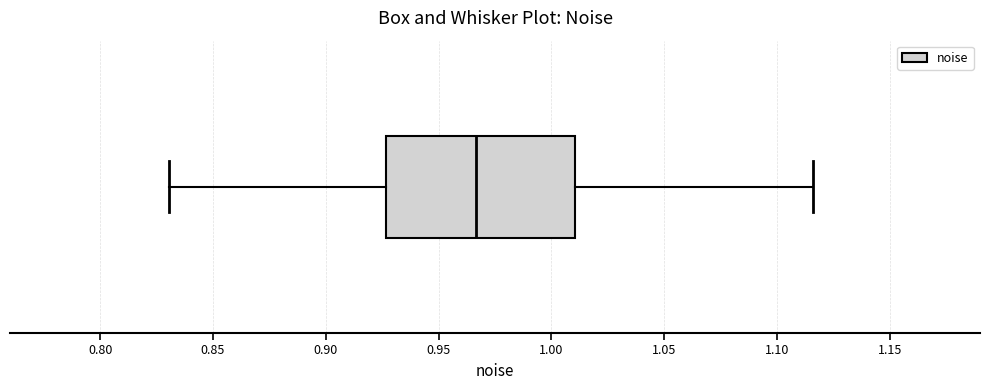

Transcribe this box plot: give where the median line is, the range the box spans, and where the two whiskers end, as read against the x-axis. The values are not printed on the chart, so give them approximately, as read against the axis.

median 0.965, box 0.925 to 1.010, whiskers 0.830 to 1.115